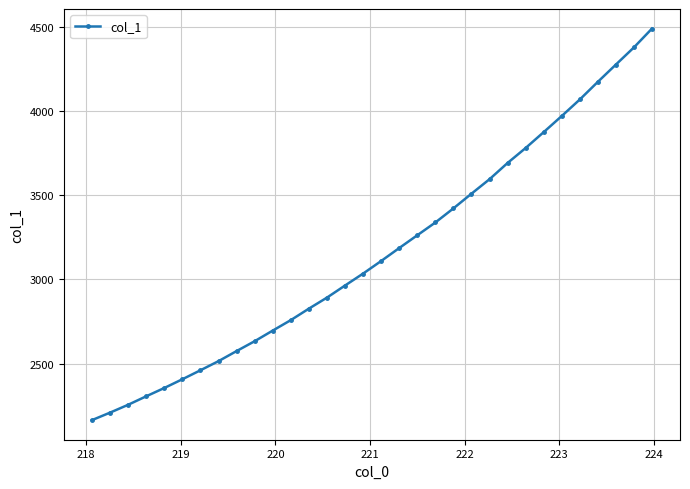

What is the difference between the second highest and second lowest values?

2167.2